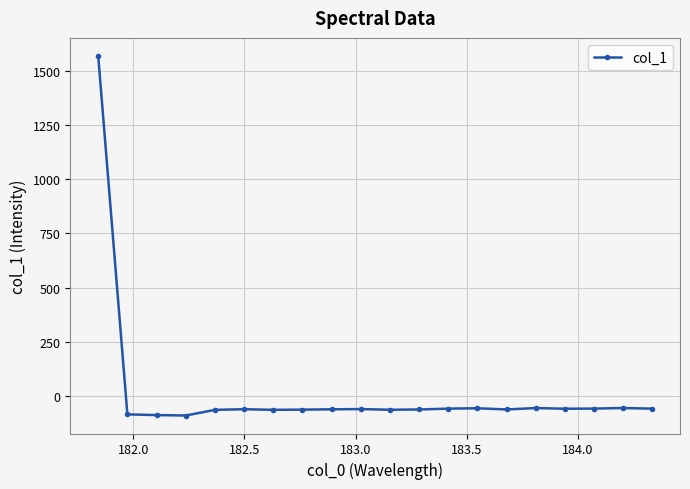

What is the difference between the maximum and minimum values?

1656.6